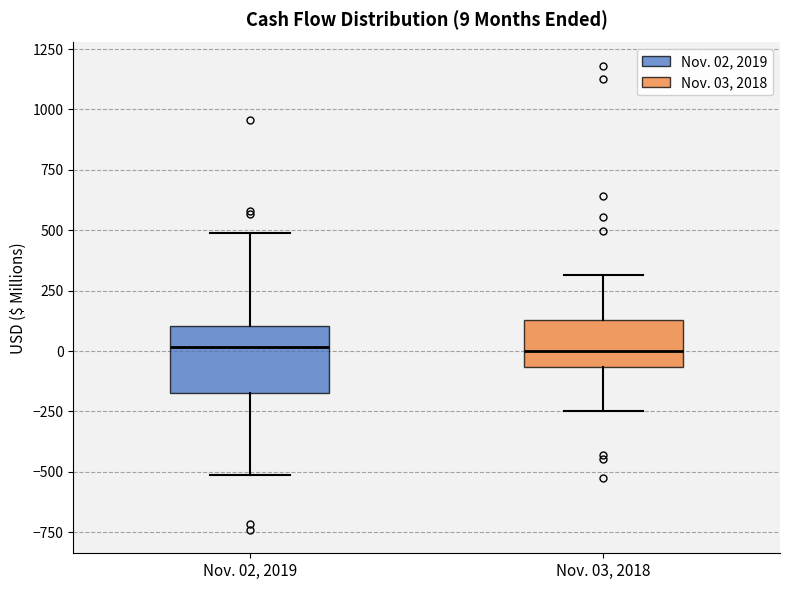

Comparing the boxes themselves (not the whiskers), which one is the tallest?

Nov. 02, 2019